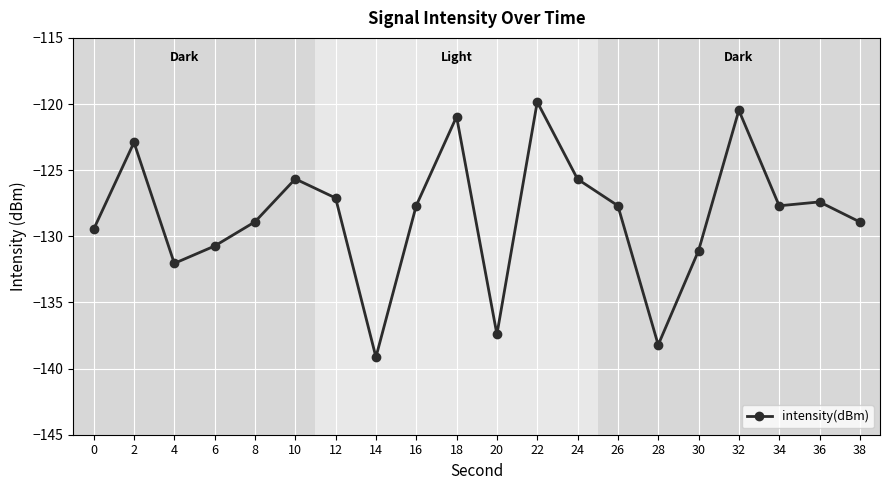

What is the change in value from 16 to 20?

-9.7